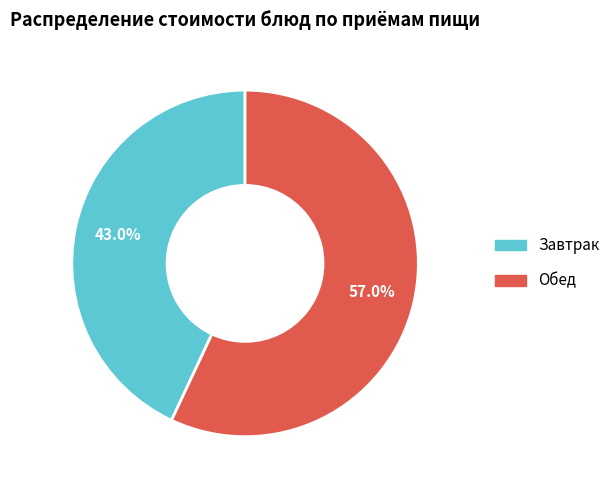

Is there a majority slice in this chart?

Yes